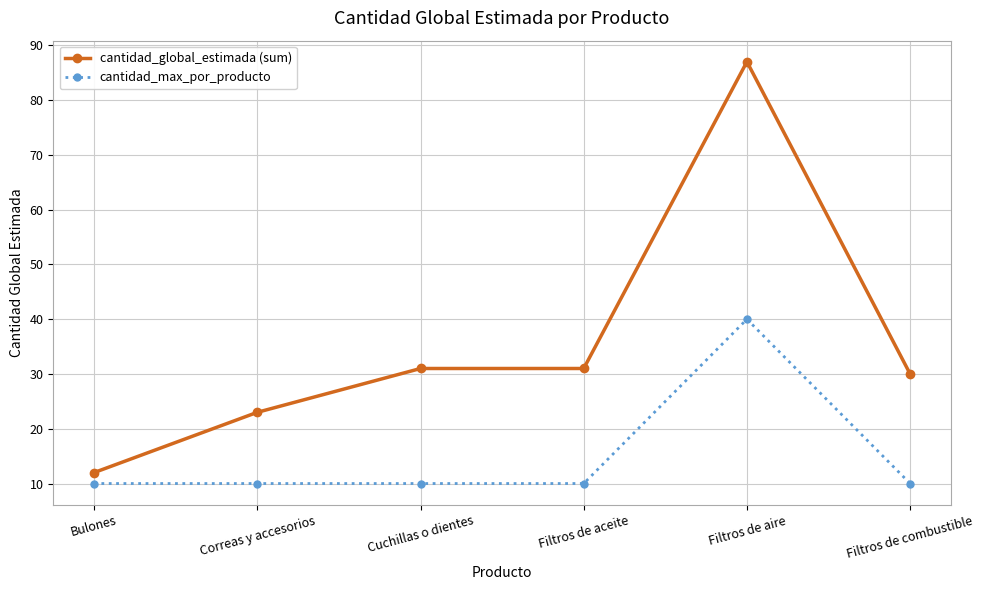

Reading left to right, extract all data points from this chart.

cantidad_global_estimada (sum): 12	23	31	31	87	30
cantidad_max_por_producto: 10	10	10	10	40	10